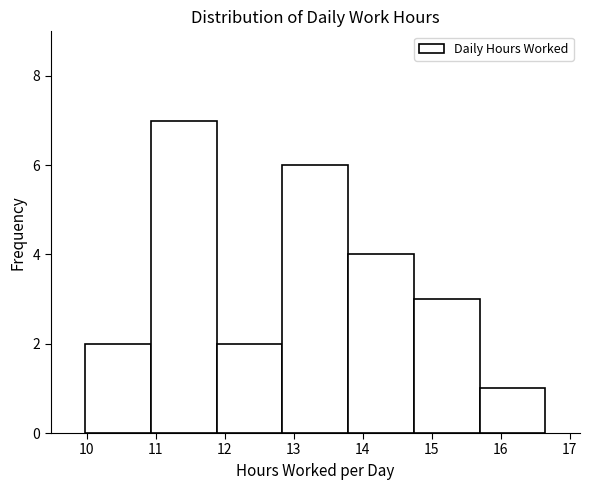

Reading left to right, list every bar in this chart as the range it spans on the x-axis followed by its height. Neither the bar edges nor the heights are printed on the chart, so give them approximately, as read against the axes.

10.0 to 10.9: 2
10.9 to 11.9: 7
11.9 to 12.8: 2
12.8 to 13.8: 6
13.8 to 14.7: 4
14.7 to 15.7: 3
15.7 to 16.7: 1